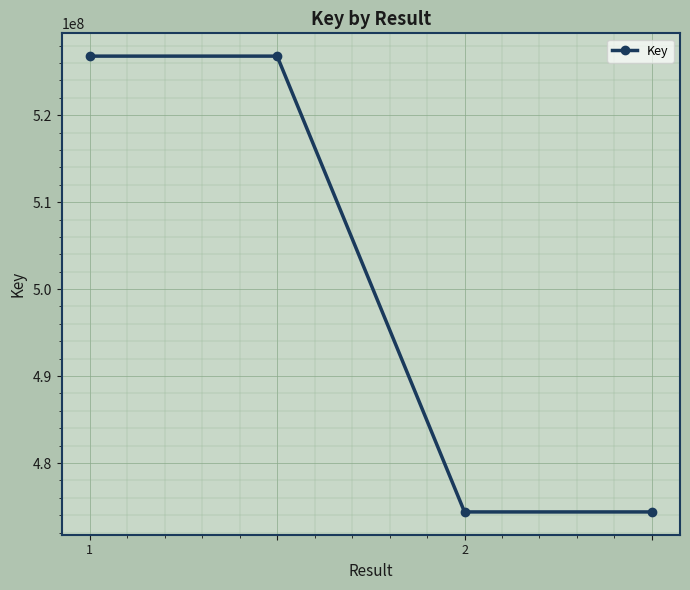

What is the smallest value displayed?

474381499